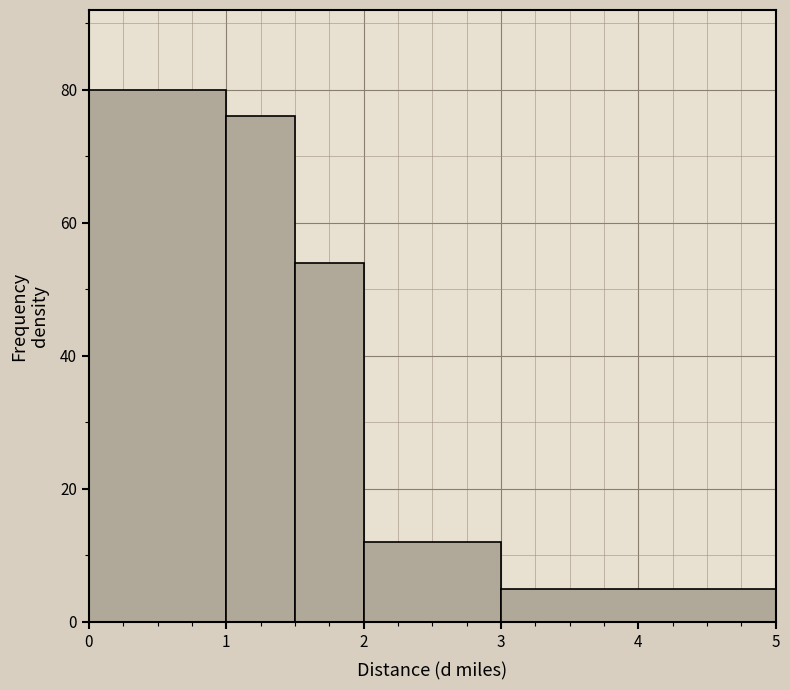

Reading left to right, list every bar in this chart as the range it spans on the x-axis followed by its height. The values are not printed on the chart, so give them approximately, as read against the axis.

0.0 to 1.0: 80
1.0 to 1.5: 76
1.5 to 2.0: 54
2.0 to 3.0: 12
3.0 to 5.0: 6